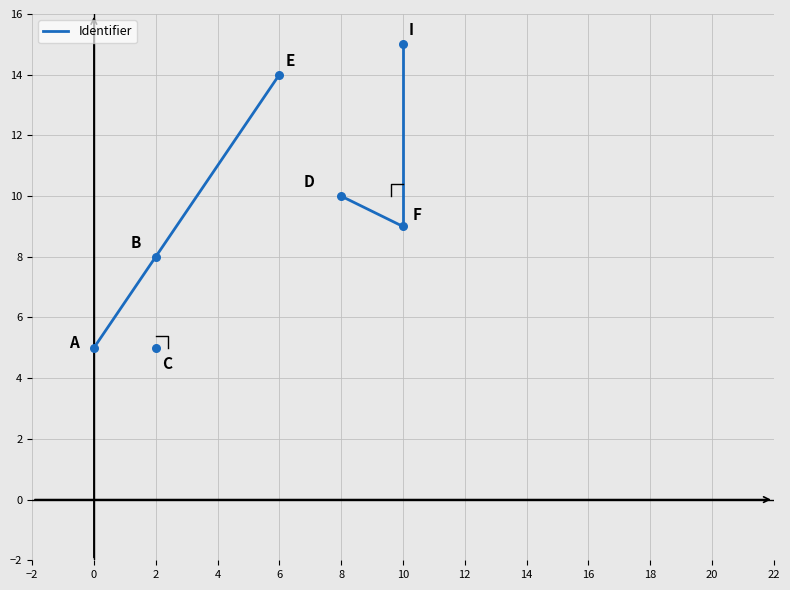

What is the change in value from 0 to 6?

+9